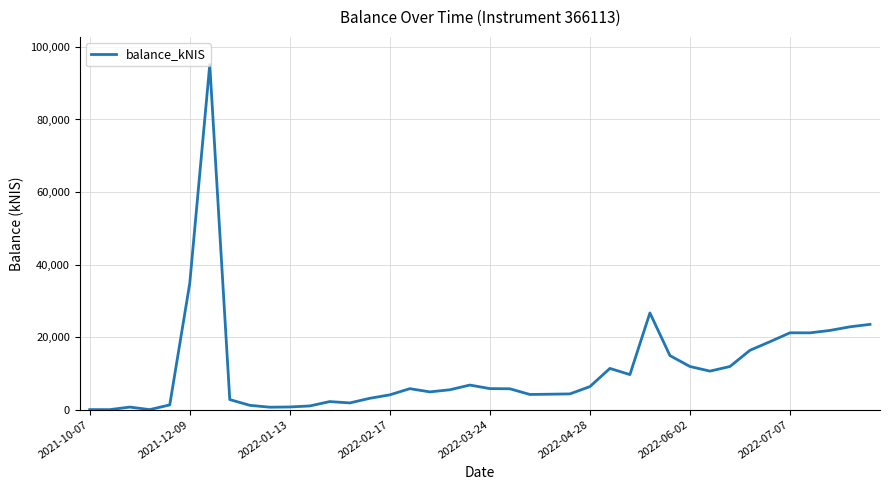

What is the maximum value shown in the chart?

95158.6